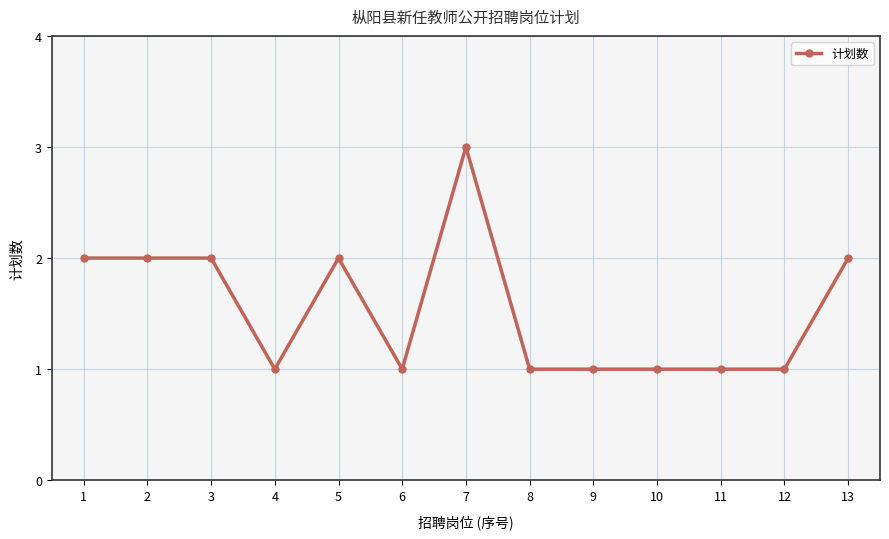

True or false: the data shows 2 at 3.

True